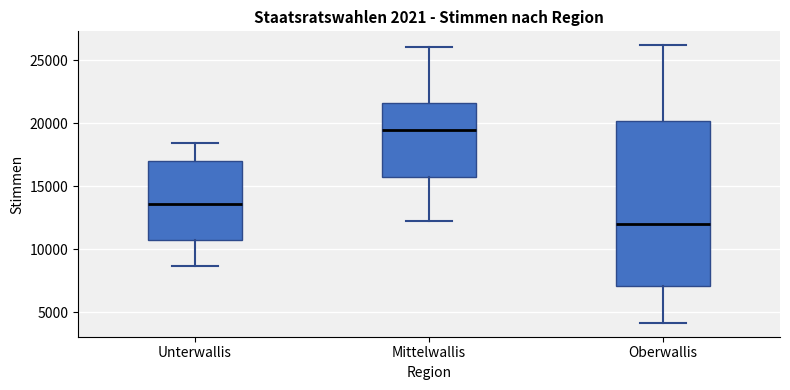

Comparing the boxes themselves (not the whiskers), which one is the tallest?

Oberwallis